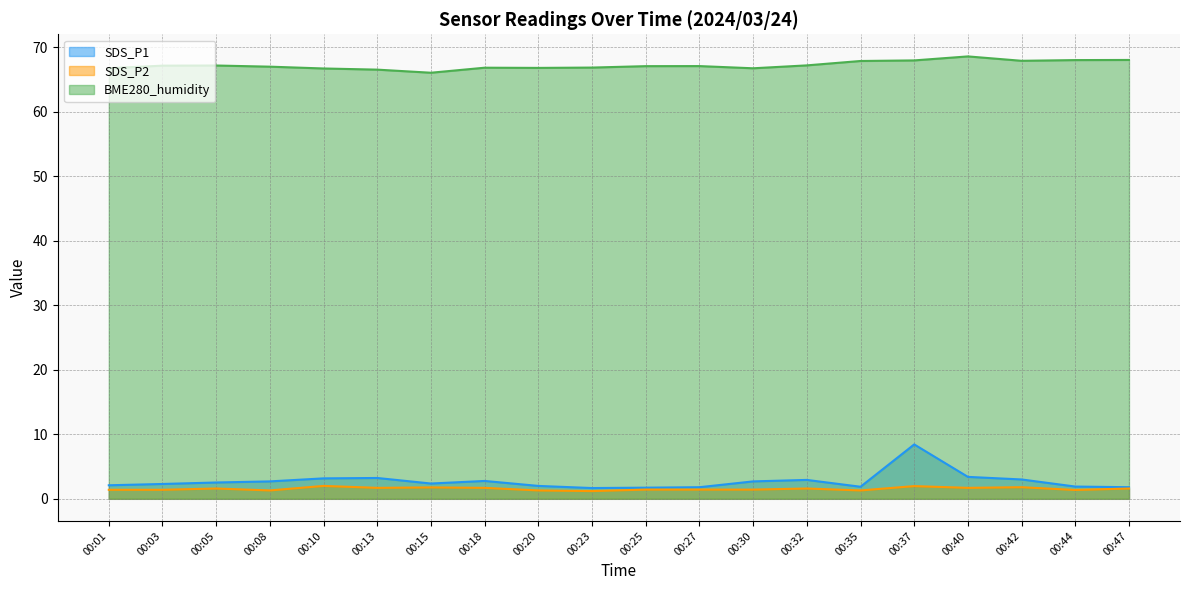

Which series has the widest spread of values?

SDS_P1